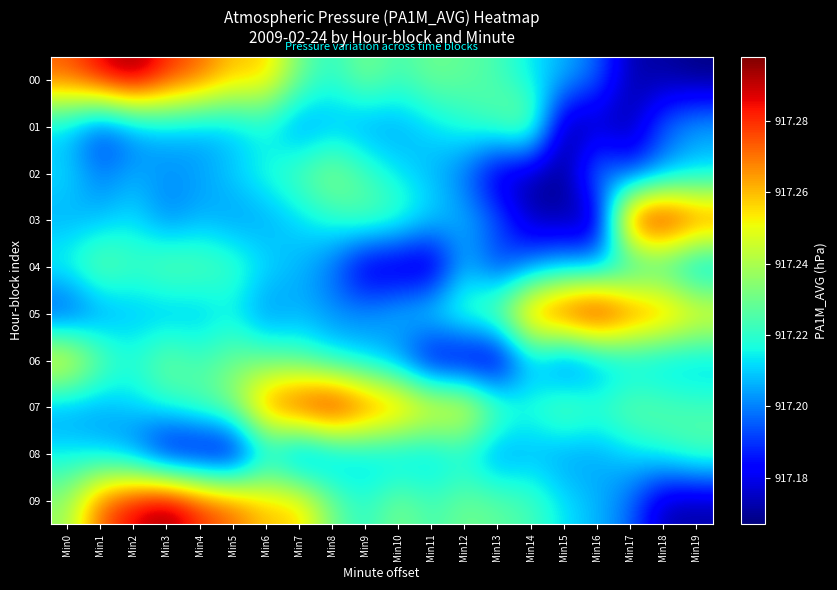

Reading left to right, list all the values displayed in this chart.

00: Min0=917.3	Min1=917.3	Min2=917.3	Min3=917.3	Min4=917.3	Min5=917.3	Min6=917.3	Min7=917.2	Min8=917.2	Min9=917.2	Min10=917.2	Min11=917.2	Min12=917.2	Min13=917.2	Min14=917.2	Min15=917.2	Min16=917.2	Min17=917.2	Min18=917.2	Min19=917.2
01: Min0=917.2	Min1=917.2	Min2=917.2	Min3=917.2	Min4=917.2	Min5=917.2	Min6=917.2	Min7=917.2	Min8=917.2	Min9=917.2	Min10=917.2	Min11=917.2	Min12=917.2	Min13=917.2	Min14=917.2	Min15=917.2	Min16=917.2	Min17=917.2	Min18=917.2	Min19=917.2
02: Min0=917.2	Min1=917.2	Min2=917.2	Min3=917.2	Min4=917.2	Min5=917.2	Min6=917.2	Min7=917.2	Min8=917.2	Min9=917.2	Min10=917.2	Min11=917.2	Min12=917.2	Min13=917.2	Min14=917.2	Min15=917.2	Min16=917.2	Min17=917.2	Min18=917.2	Min19=917.2
03: Min0=917.2	Min1=917.2	Min2=917.2	Min3=917.2	Min4=917.2	Min5=917.2	Min6=917.2	Min7=917.2	Min8=917.2	Min9=917.2	Min10=917.2	Min11=917.2	Min12=917.2	Min13=917.2	Min14=917.2	Min15=917.2	Min16=917.2	Min17=917.3	Min18=917.3	Min19=917.3
04: Min0=917.2	Min1=917.2	Min2=917.2	Min3=917.2	Min4=917.2	Min5=917.2	Min6=917.2	Min7=917.2	Min8=917.2	Min9=917.2	Min10=917.2	Min11=917.2	Min12=917.2	Min13=917.2	Min14=917.2	Min15=917.2	Min16=917.2	Min17=917.2	Min18=917.2	Min19=917.2
05: Min0=917.2	Min1=917.2	Min2=917.2	Min3=917.2	Min4=917.2	Min5=917.2	Min6=917.2	Min7=917.2	Min8=917.2	Min9=917.2	Min10=917.2	Min11=917.2	Min12=917.2	Min13=917.2	Min14=917.3	Min15=917.3	Min16=917.3	Min17=917.3	Min18=917.3	Min19=917.3
06: Min0=917.3	Min1=917.2	Min2=917.2	Min3=917.2	Min4=917.2	Min5=917.2	Min6=917.2	Min7=917.2	Min8=917.2	Min9=917.2	Min10=917.2	Min11=917.2	Min12=917.2	Min13=917.2	Min14=917.2	Min15=917.2	Min16=917.2	Min17=917.2	Min18=917.2	Min19=917.2
07: Min0=917.2	Min1=917.2	Min2=917.2	Min3=917.2	Min4=917.2	Min5=917.2	Min6=917.3	Min7=917.3	Min8=917.3	Min9=917.3	Min10=917.3	Min11=917.3	Min12=917.3	Min13=917.2	Min14=917.2	Min15=917.2	Min16=917.2	Min17=917.2	Min18=917.2	Min19=917.2
08: Min0=917.2	Min1=917.2	Min2=917.2	Min3=917.2	Min4=917.2	Min5=917.2	Min6=917.2	Min7=917.2	Min8=917.2	Min9=917.2	Min10=917.2	Min11=917.2	Min12=917.2	Min13=917.2	Min14=917.2	Min15=917.2	Min16=917.2	Min17=917.2	Min18=917.2	Min19=917.2
09: Min0=917.2	Min1=917.3	Min2=917.3	Min3=917.3	Min4=917.3	Min5=917.3	Min6=917.3	Min7=917.3	Min8=917.2	Min9=917.2	Min10=917.2	Min11=917.2	Min12=917.2	Min13=917.2	Min14=917.2	Min15=917.2	Min16=917.2	Min17=917.2	Min18=917.2	Min19=917.2